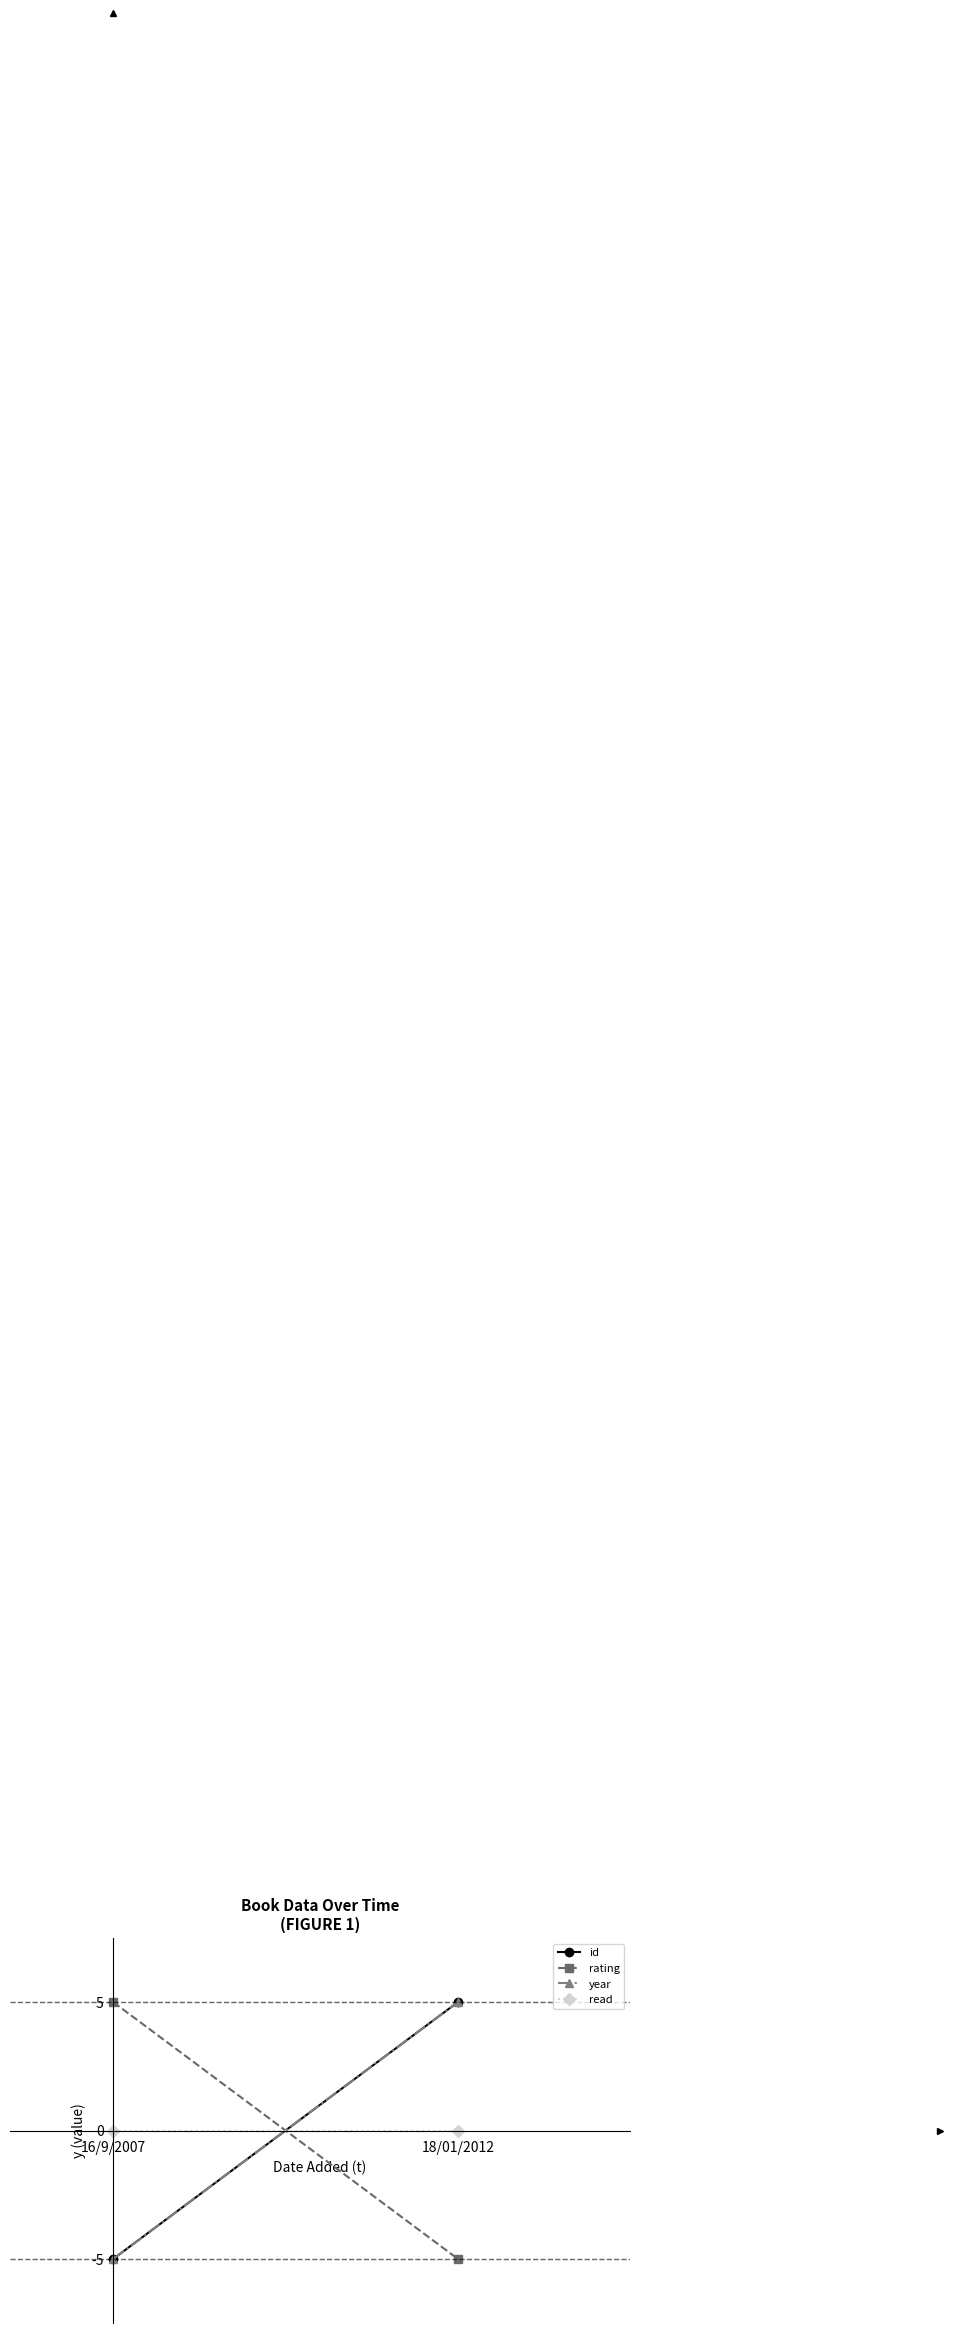

How many categories are shown in the chart?

2